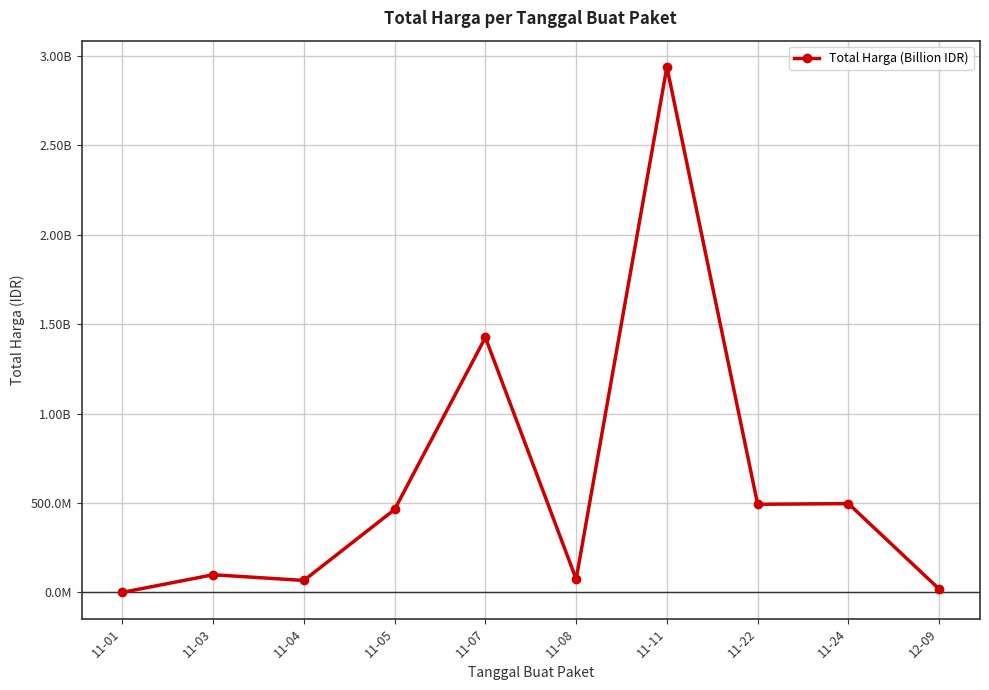

True or false: the data has more than 1 interior local peaks.

True